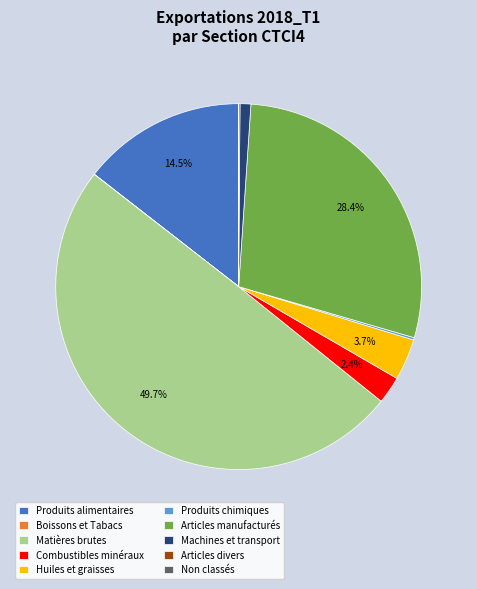

How much of the chart is everything except Produits alimentaires?

85.5%